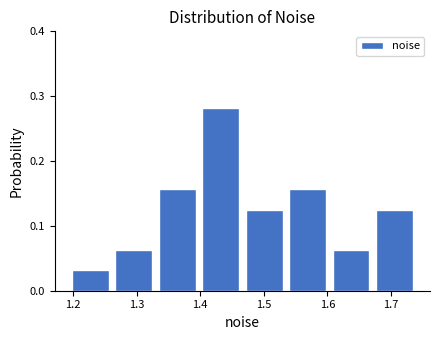

Which range on the x-axis has the tallest bar?

1.40 to 1.47